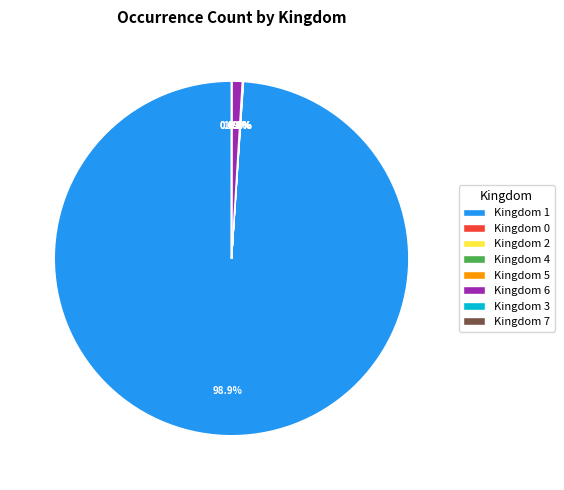

Is there a majority slice in this chart?

Yes